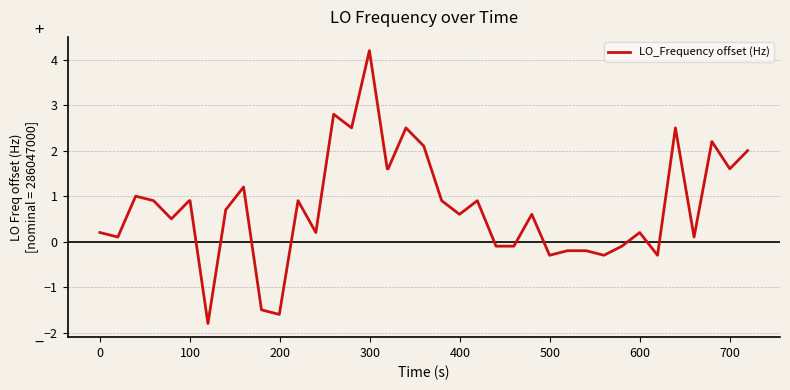

What is the maximum value shown in the chart?

4.2